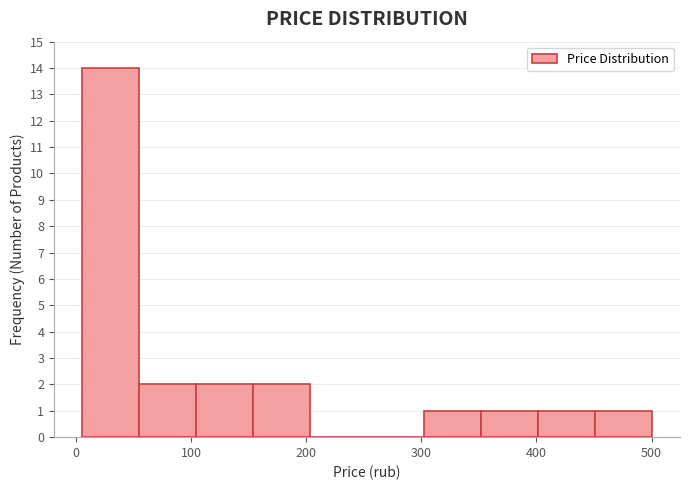

Reading left to right, transcribe this chart: for each bar, give the range it covers on the x-axis and its height. Neither the bar edges nor the heights are printed on the chart, so give them approximately, as read against the axes.

10 to 50: 14
50 to 100: 2
100 to 150: 2
150 to 200: 2
200 to 250: 0
250 to 300: 0
300 to 350: 1
350 to 400: 1
400 to 450: 1
450 to 500: 1